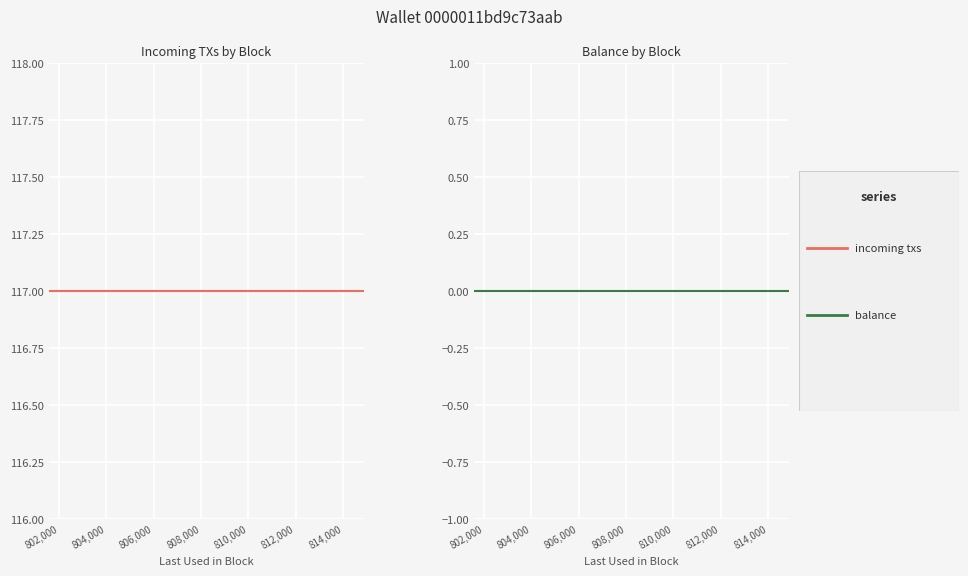

Is the value of Incoming Txs at 10 greater than the value of Balance at 810,000?

Yes